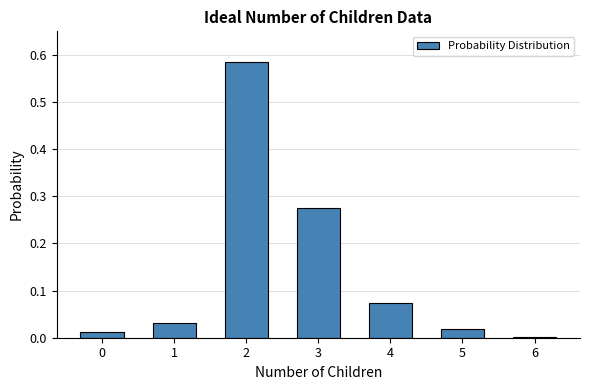

What is the change in value from 1 to 2?

+0.6